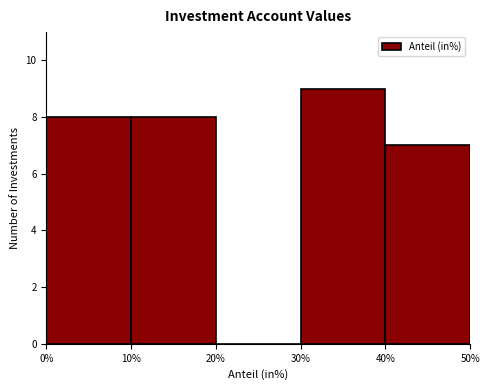

Reading left to right, transcribe this chart: for each bar, give the range it covers on the x-axis and its height. The values are not printed on the chart, so give them approximately, as read against the axis.

0% to 10%: 8
10% to 20%: 8
20% to 30%: 0
30% to 40%: 9
40% to 50%: 7